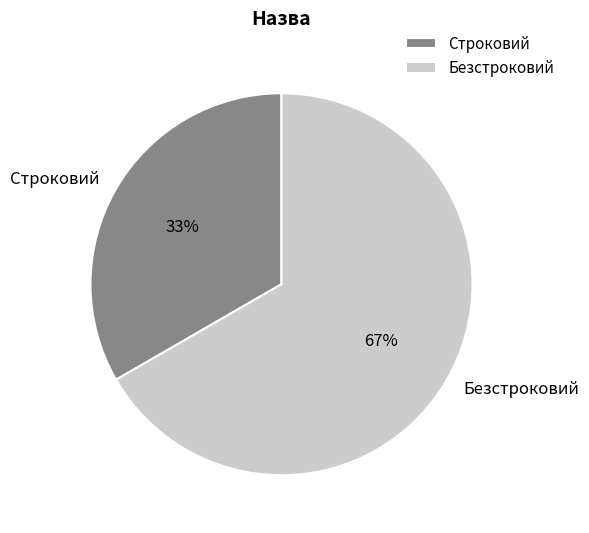

To the nearest percent, what is the combined percentage of Строковий and Безстроковий?

100%